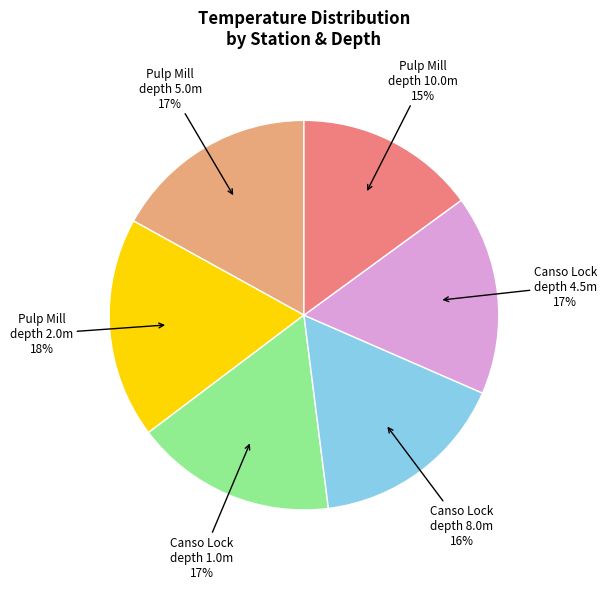

Is there any slice that represents more than half of the pie?

No